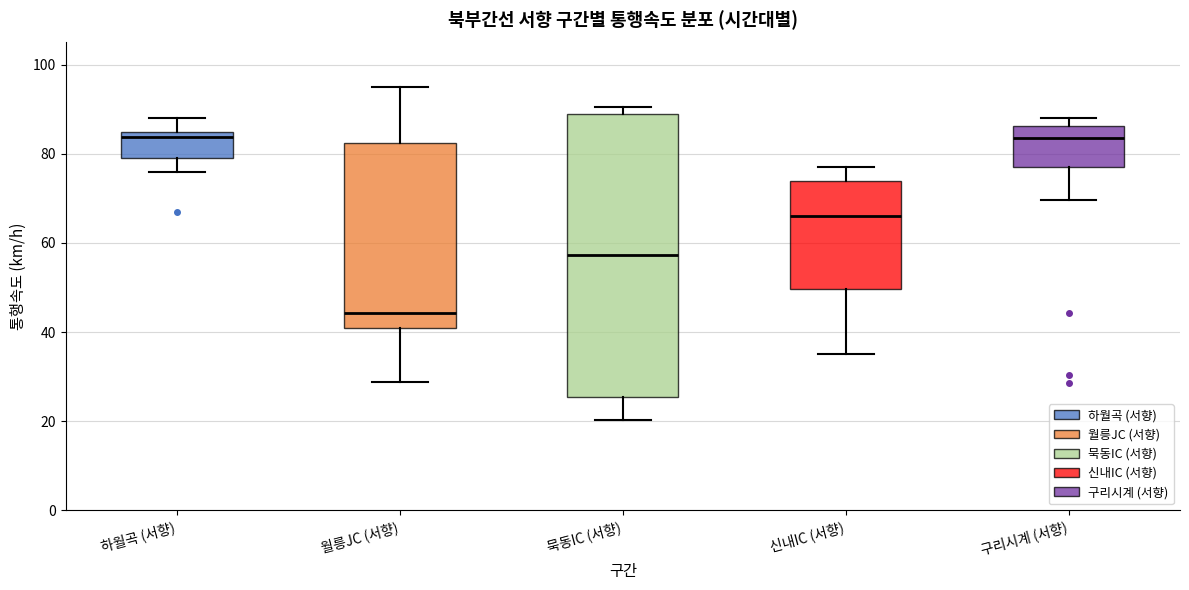

Which box has the lowest median line?

월릉JC (서향)